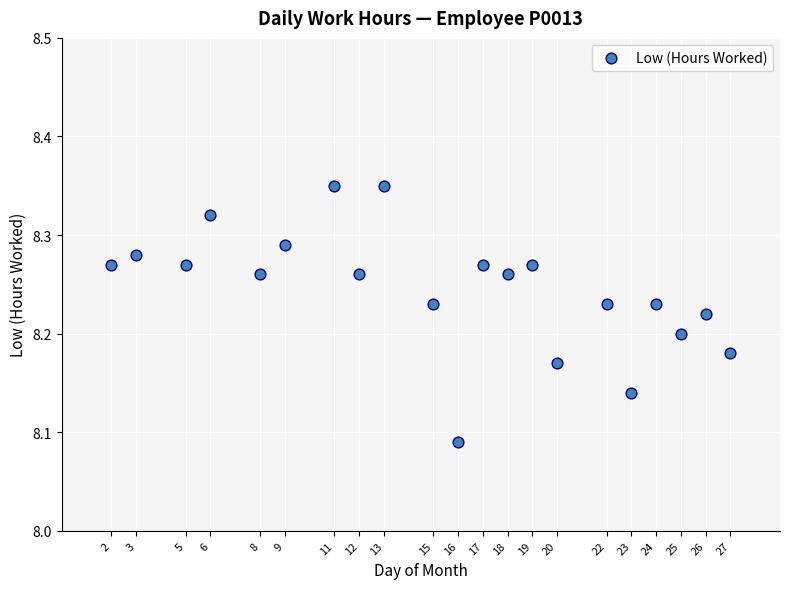

What is the range of X values (max minus min)?

25.0